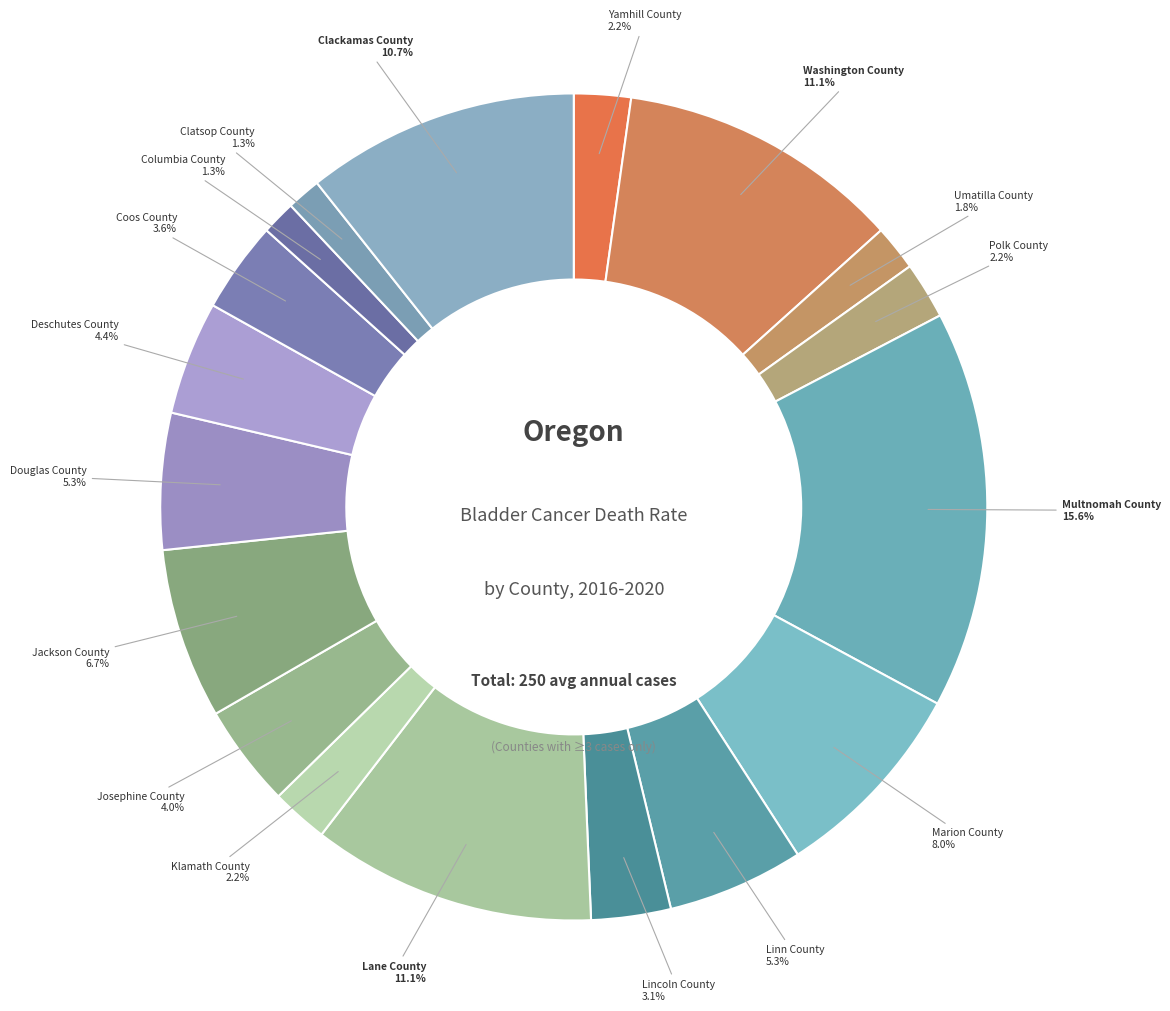

To the nearest percent, what percentage of the pie is Marion County?

8%